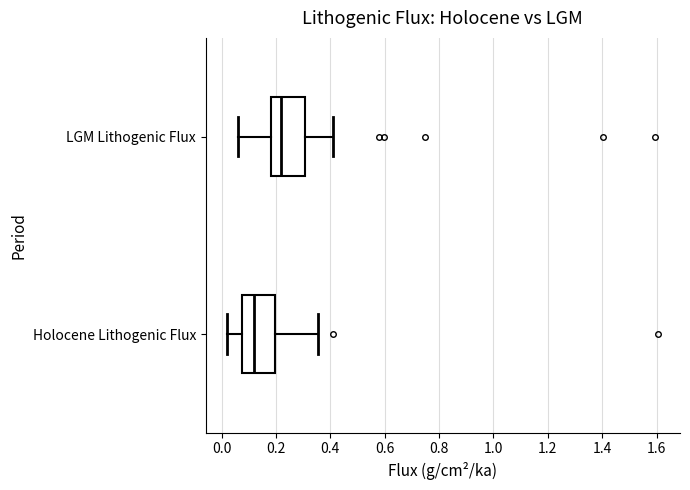

Where does the right whisker of the box for Holocene Lithogenic Flux end on the x-axis? The values are not printed on the chart, so give them approximately, as read against the axis.

0.36